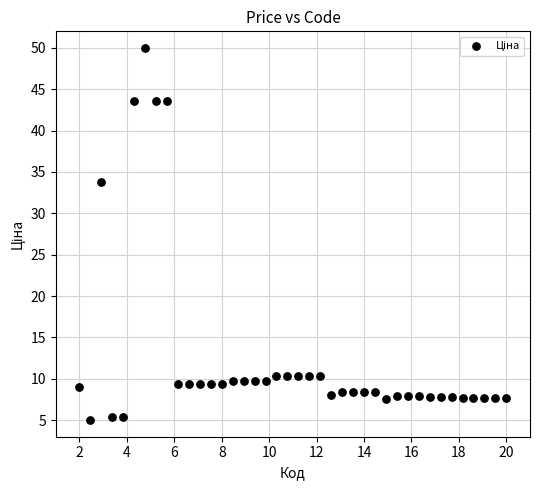

What Y value in the scatter plot is closest to 27?

33.8